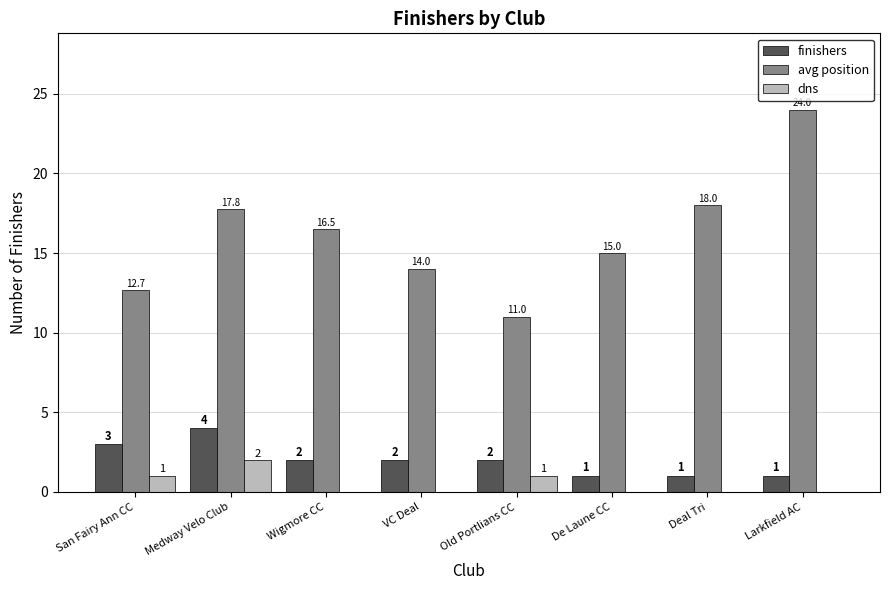

Reading right to left, transcribe all the data shown in this chart.

finishers: 1.0	1.0	1.0	2.0	2.0	2.0	4.0	3.0
avg position: 24.0	18.0	15.0	11.0	14.0	16.5	17.8	12.7
dns: 0.0	0.0	0.0	1.0	0.0	0.0	2.0	1.0